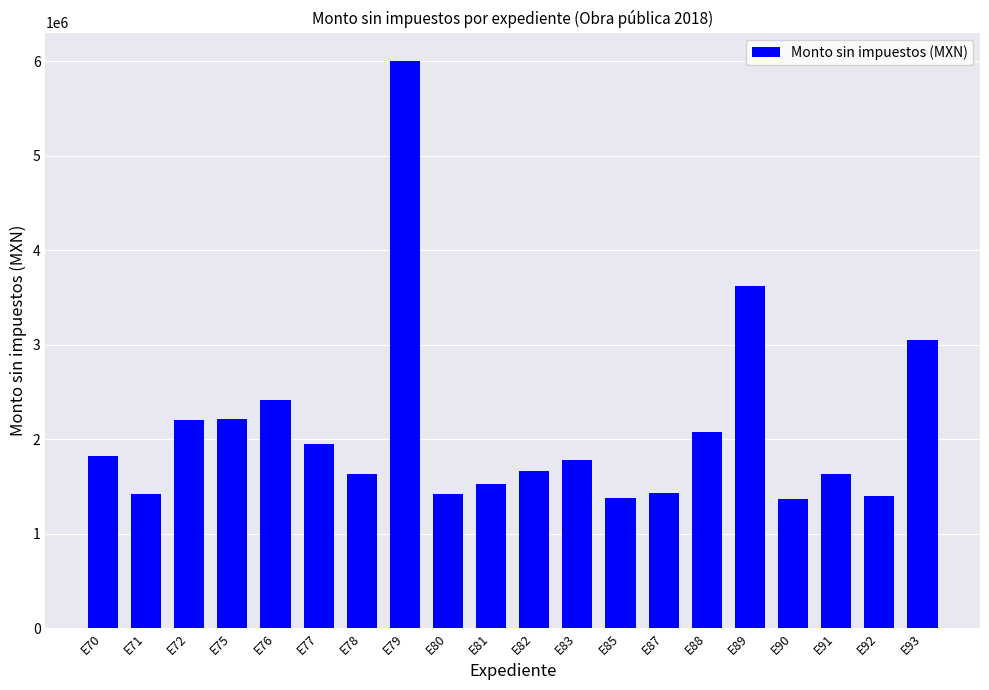

How many data points are less than 1786131?

10